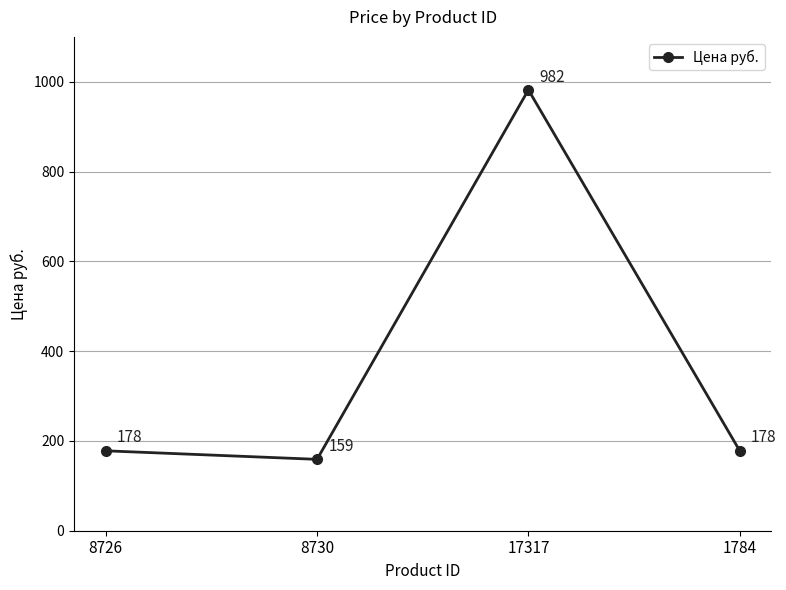

Is it true that the value at 8726 is 44?

False